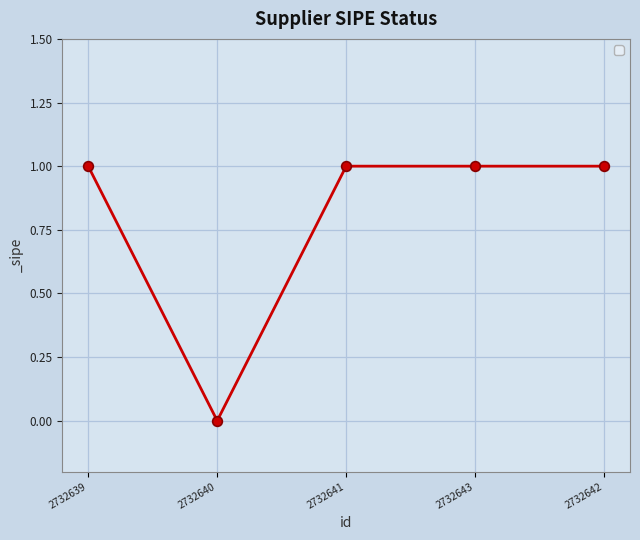

Reading left to right, what are all the values shown in this chart?

2732639=1	2732640=0	2732641=1	2732643=1	2732642=1